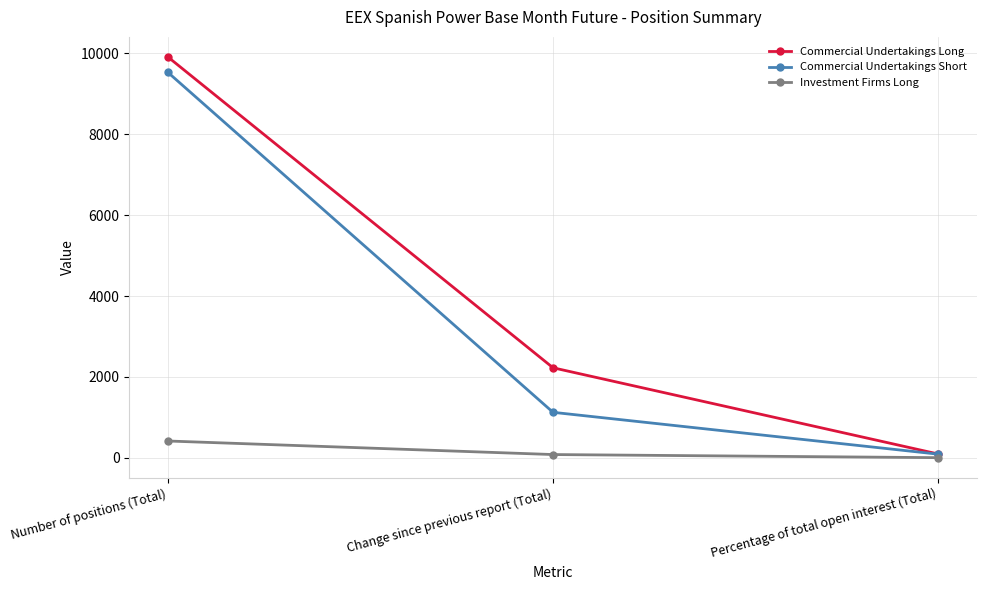

What is the label of the 1st point from the left?

Number of positions (Total)